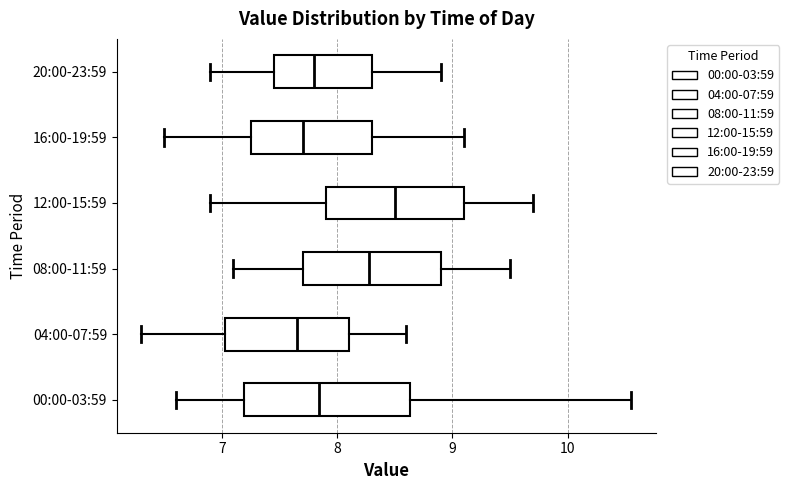

Comparing the boxes themselves (not the whiskers), which one is the widest?

00:00-03:59